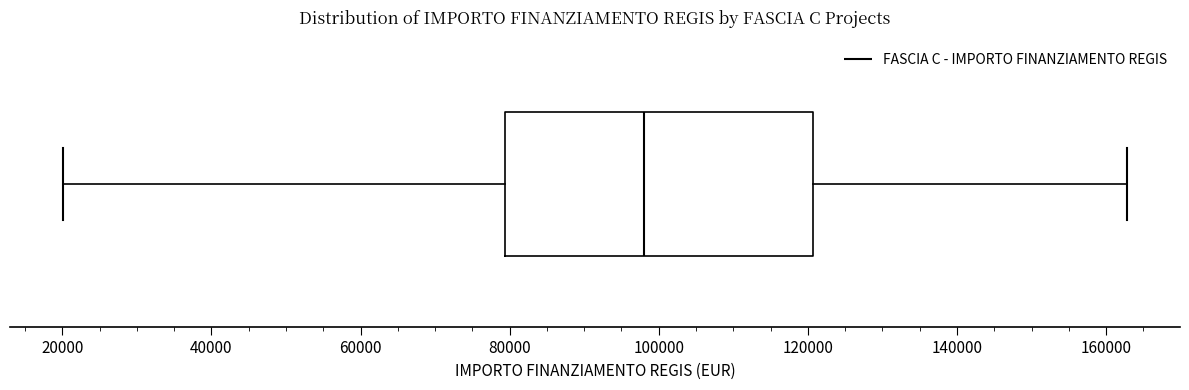

Read this box plot against the x-axis: the position of the median line, the range covered by the box, and the ends of both whiskers. The values are not printed on the chart, so give them approximately, as read against the axis.

median 98000, box 80000 to 120000, whiskers 20000 to 162000